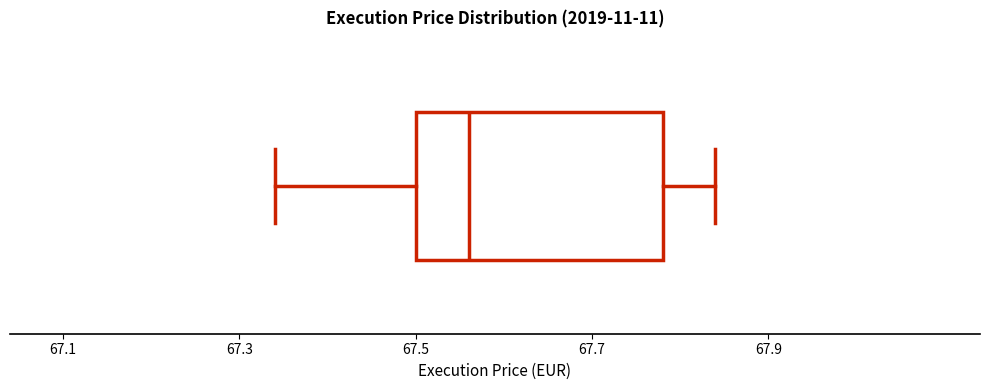

Where does the left whisker of the box end on the x-axis? The values are not printed on the chart, so give them approximately, as read against the axis.

67.34